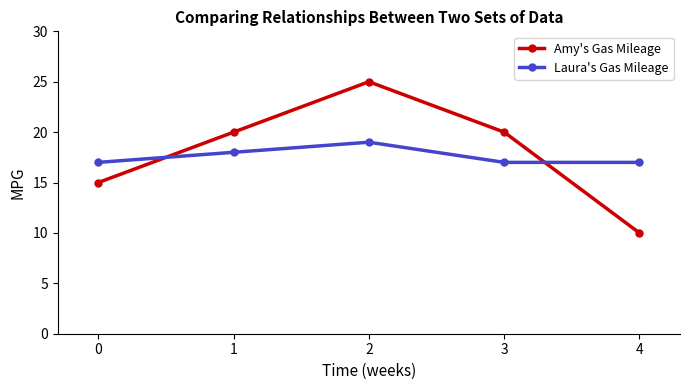

Between which two adjacent categories do Amy's Gas Mileage and Laura's Gas Mileage first intersect?

0 and 1